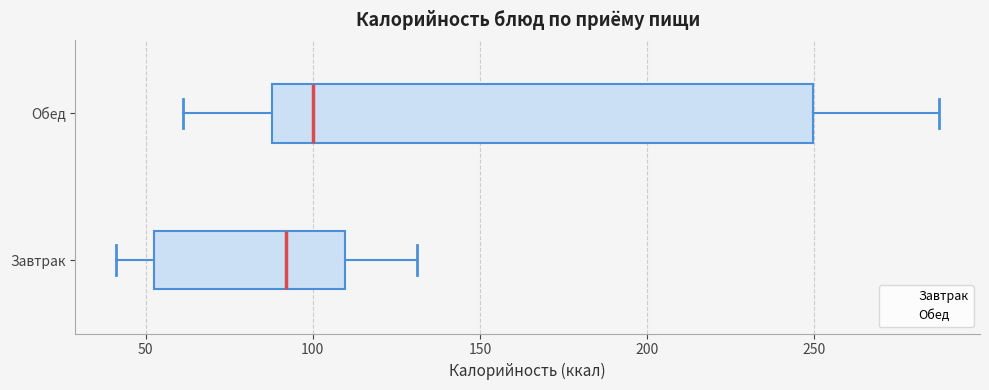

Where does the right whisker of the box for Завтрак end on the x-axis? The values are not printed on the chart, so give them approximately, as read against the axis.

130